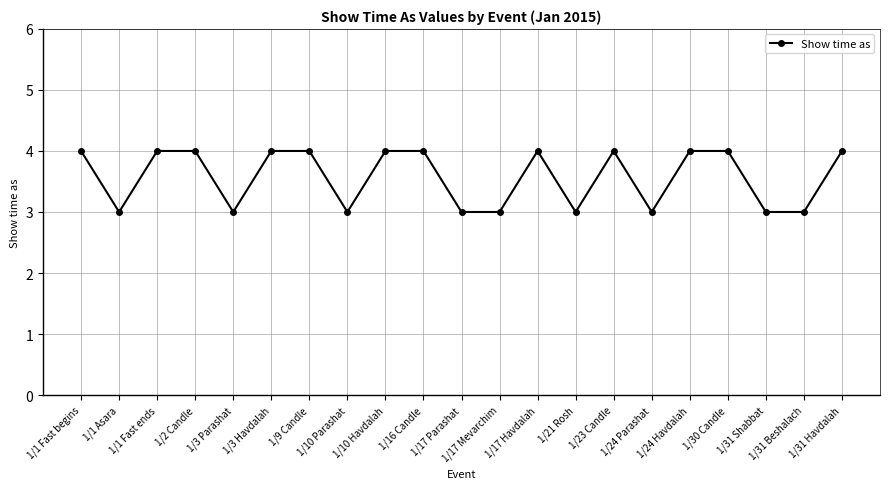

What is the sum of all values?

75